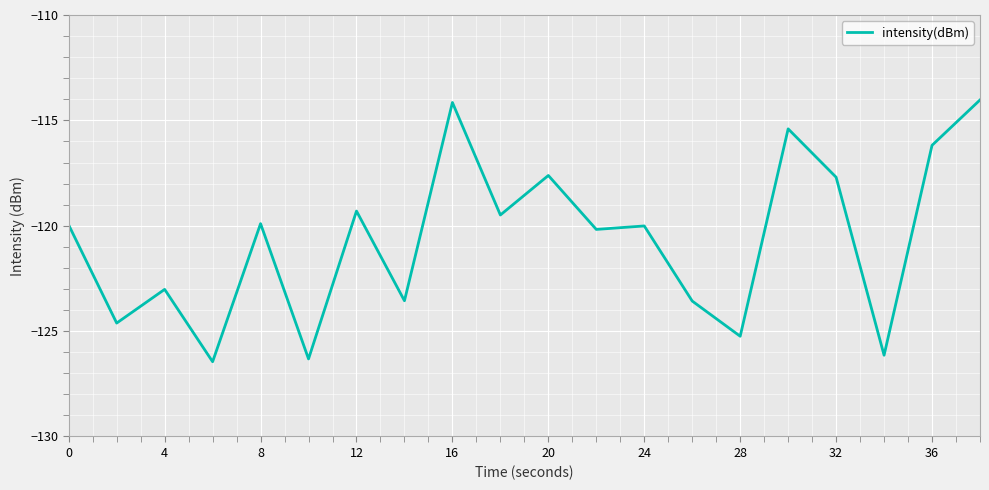

What is the minimum value shown in the chart?

-126.5